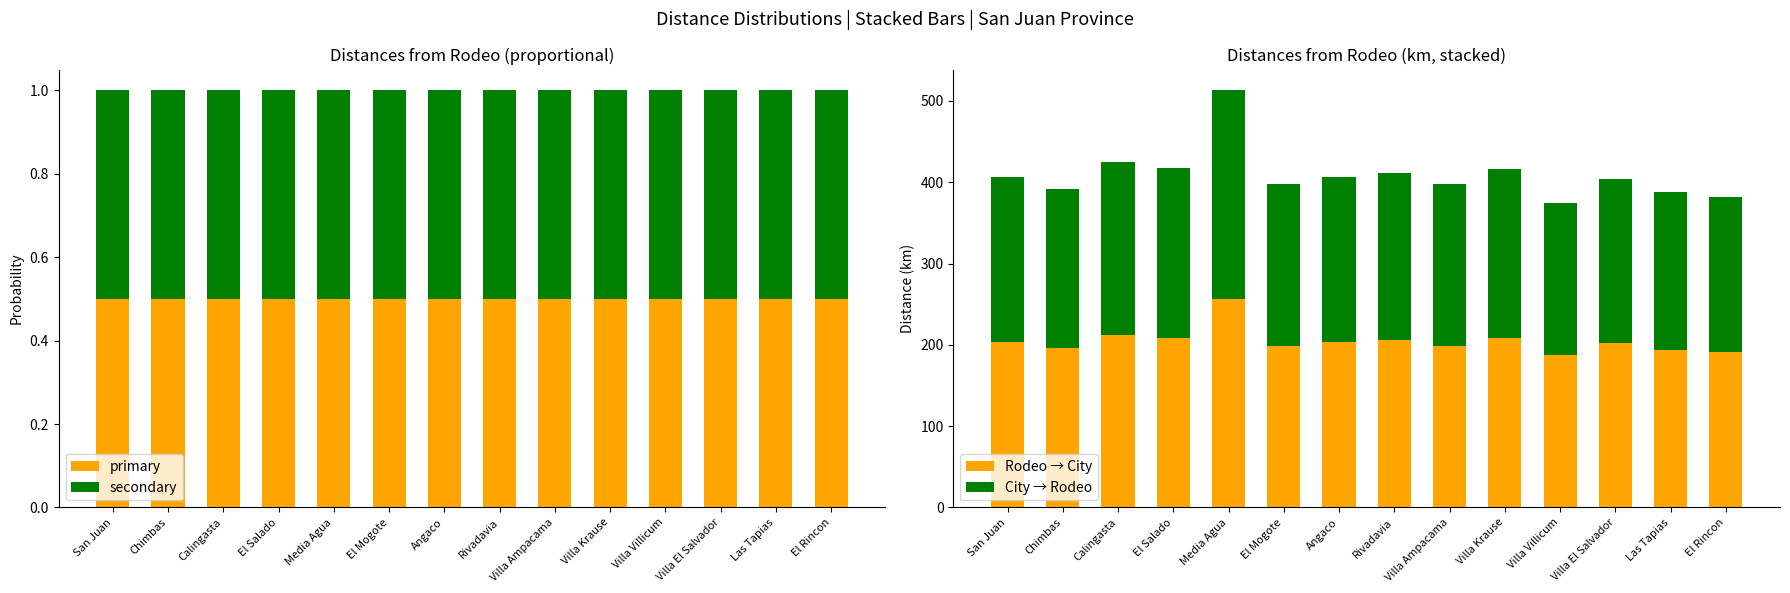

Reading right to left, transcribe all the data shown in this chart.

primary: El Rincon=0.5	Las Tapias=0.5	Villa El Salvador=0.5	Villa Villicum=0.5	Villa Krause=0.5	Villa Ampacama=0.5	Rivadavia=0.5	Angaco=0.5	El Mogote=0.5	Media Agua=0.5	El Salado=0.5	Calingasta=0.5	Chimbas=0.5	San Juan=0.5
secondary: El Rincon=0.5	Las Tapias=0.5	Villa El Salvador=0.5	Villa Villicum=0.5	Villa Krause=0.5	Villa Ampacama=0.5	Rivadavia=0.5	Angaco=0.5	El Mogote=0.5	Media Agua=0.5	El Salado=0.5	Calingasta=0.5	Chimbas=0.5	San Juan=0.5
Rodeo → City: El Rincon=191.0	Las Tapias=194.0	Villa El Salvador=202.0	Villa Villicum=187.0	Villa Krause=208.0	Villa Ampacama=199.0	Rivadavia=206.0	Angaco=203.0	El Mogote=199.0	Media Agua=256.0	El Salado=209.0	Calingasta=212.0	Chimbas=196.0	San Juan=203.0
City → Rodeo: El Rincon=191.0	Las Tapias=194.0	Villa El Salvador=202.0	Villa Villicum=187.0	Villa Krause=208.0	Villa Ampacama=199.0	Rivadavia=206.0	Angaco=203.0	El Mogote=199.0	Media Agua=257.0	El Salado=209.0	Calingasta=213.0	Chimbas=196.0	San Juan=203.0